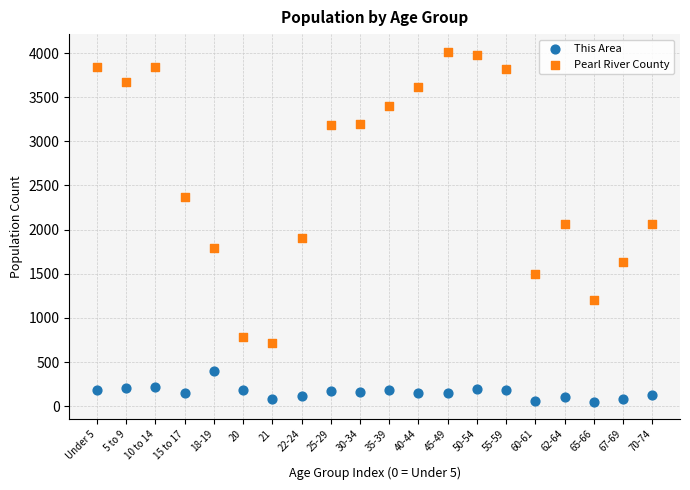

Which series reaches the maximum Y coordinate?

Pearl River County